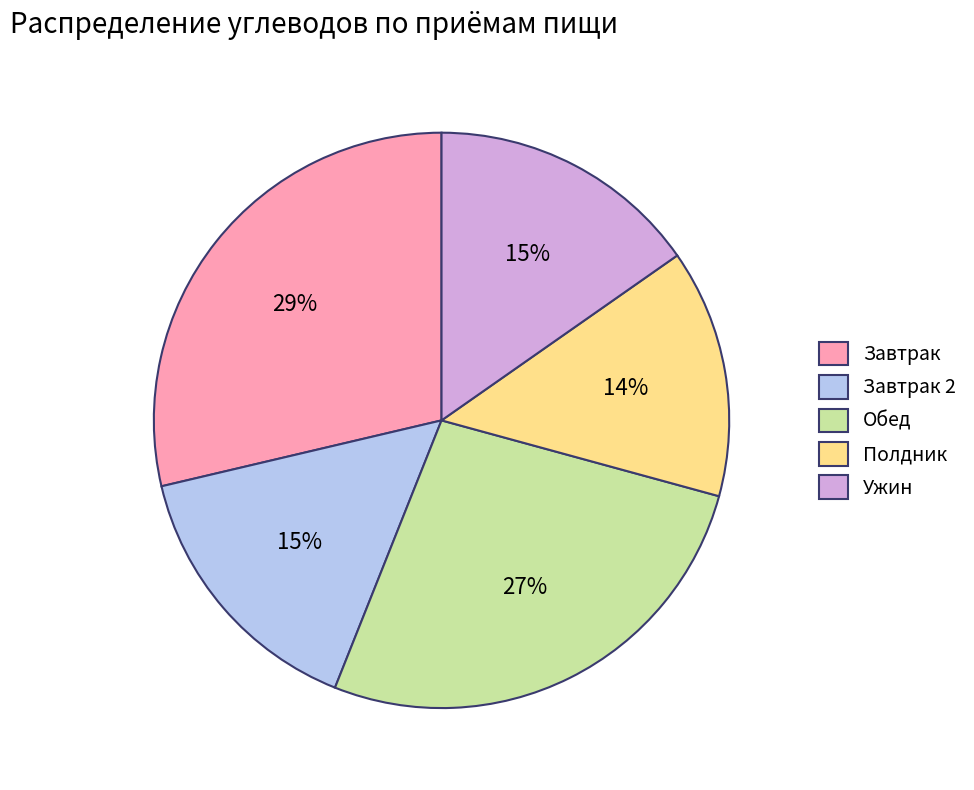

Is the sum of Обед and Ужин greater than half?

No